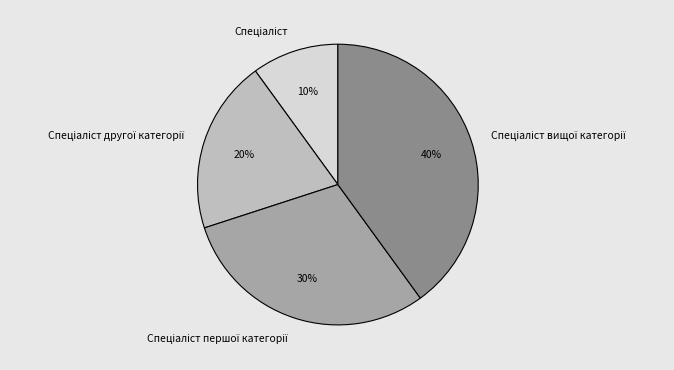

Count the number of slices in the pie.

4